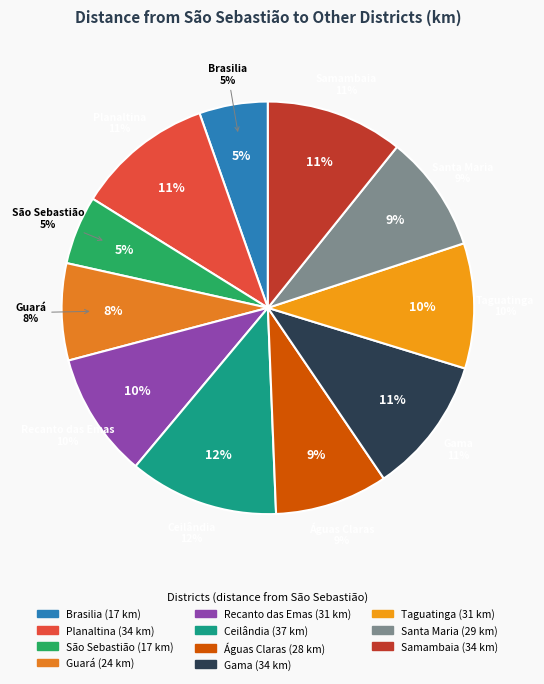

To the nearest percent, what is the difference between the largest and smallest slice percentages?

6%